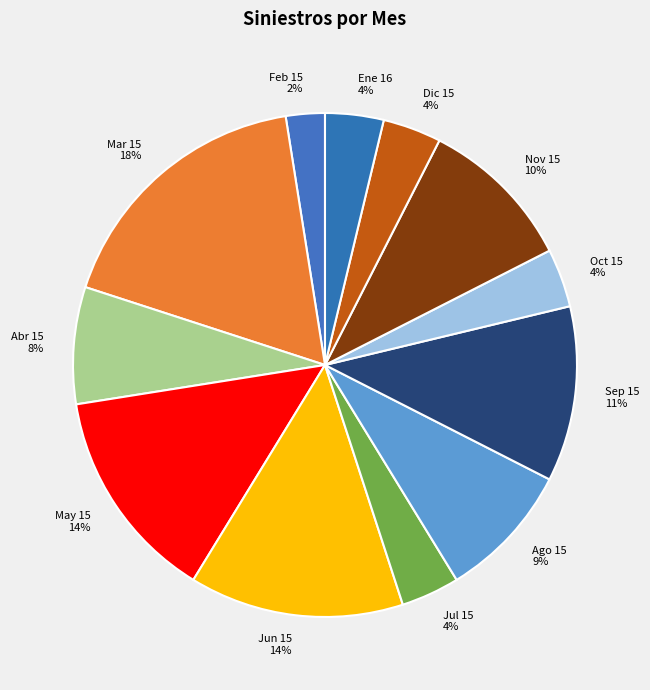

What is the largest slice in the pie chart?

Mar 15